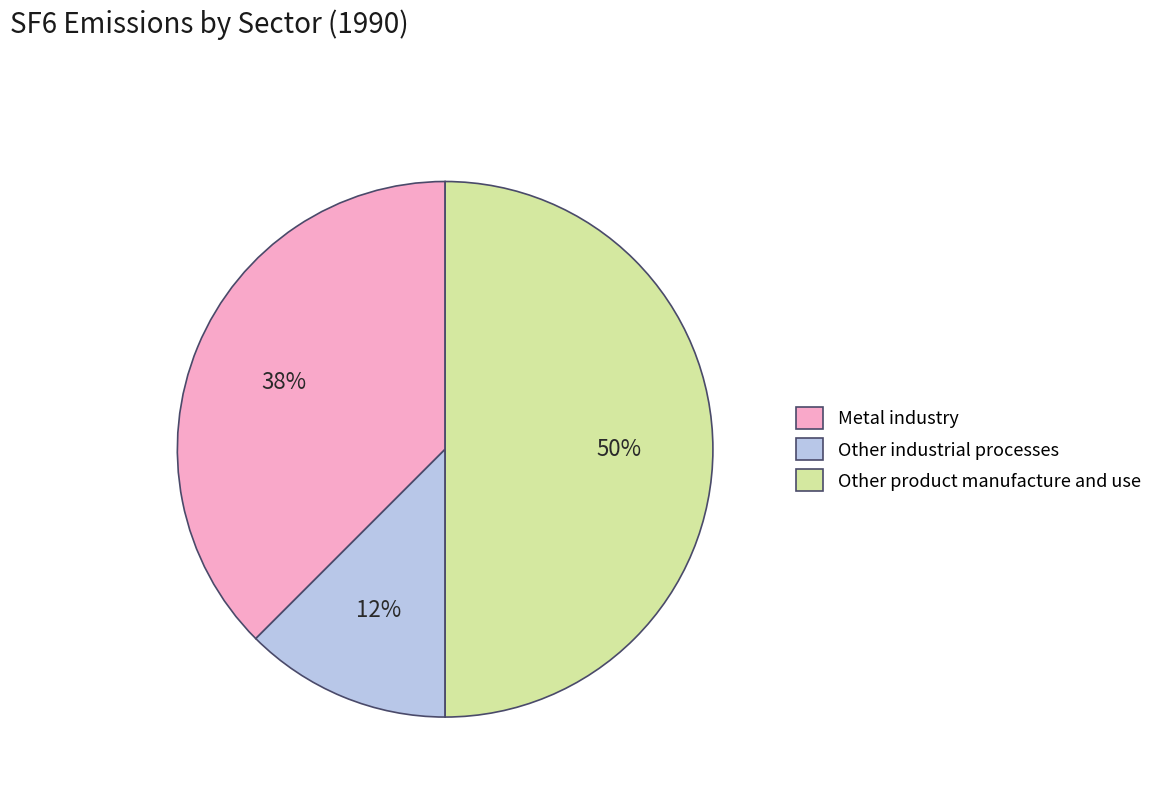

How many segments does this pie chart have?

3